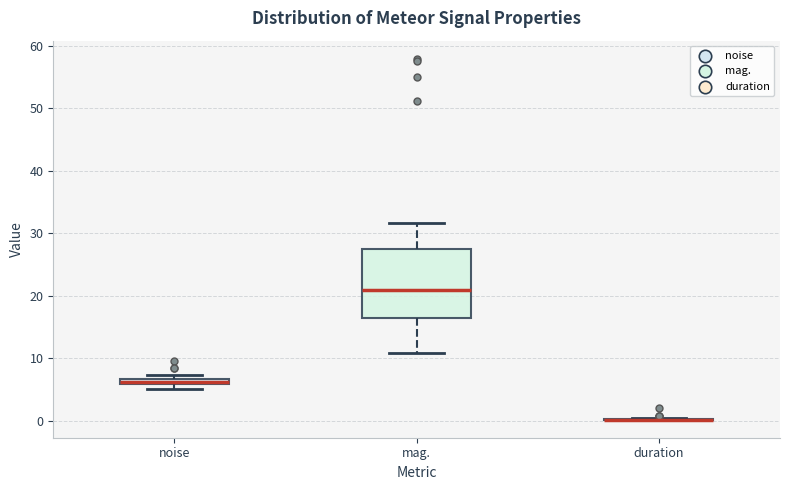

Which box is the tallest, from its lower edge to its upper edge?

mag.